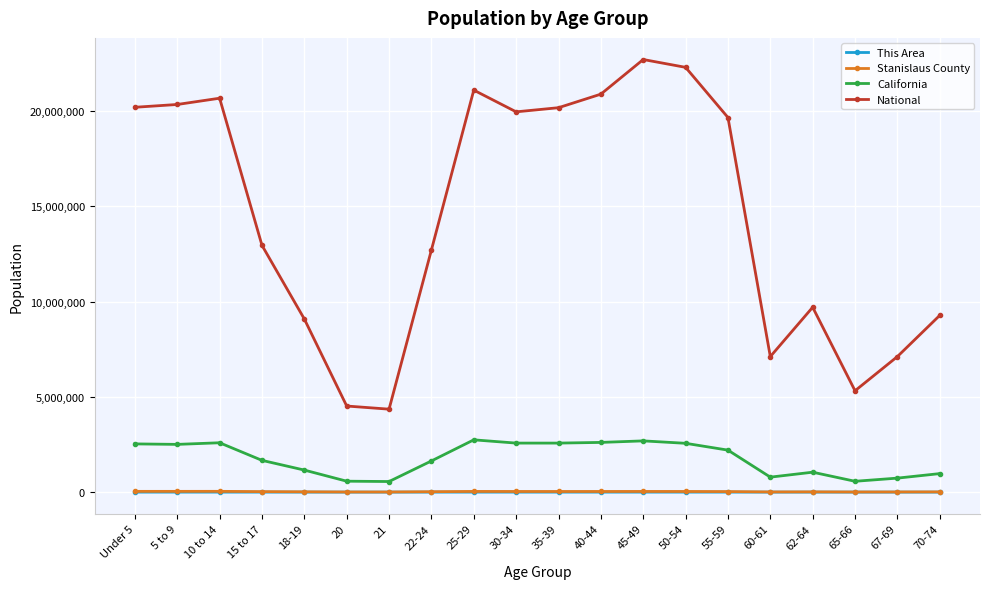

Which series has the largest range (max minus min)?

National